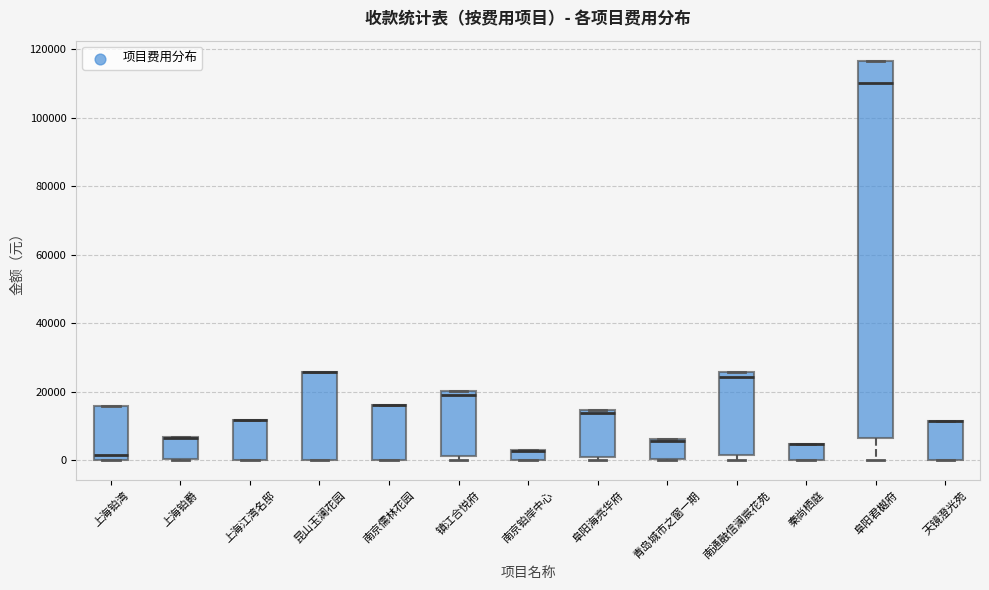

Where is the upper edge of the box for 上海铂爵 on the y-axis? The values are not printed on the chart, so give them approximately, as read against the axis.

6000